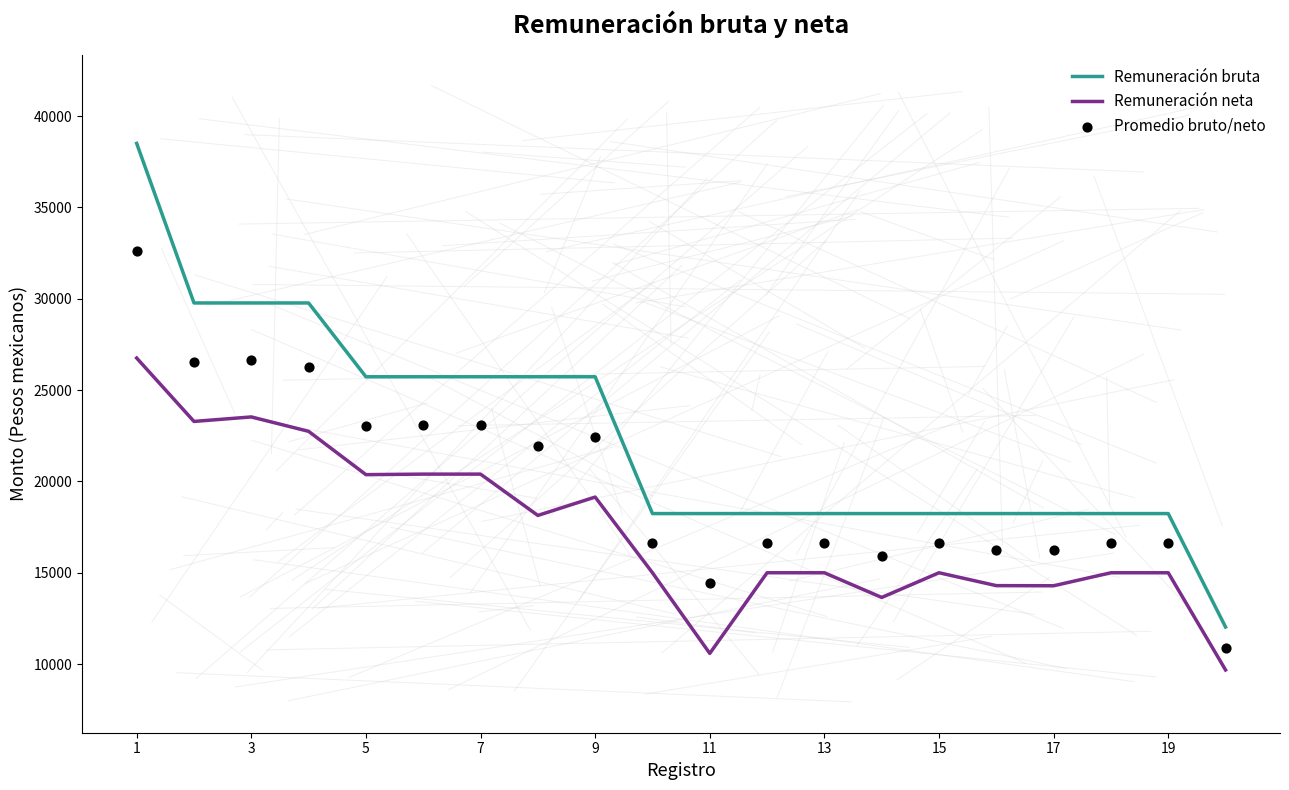

Which series reaches the minimum Y coordinate?

Remuneración neta